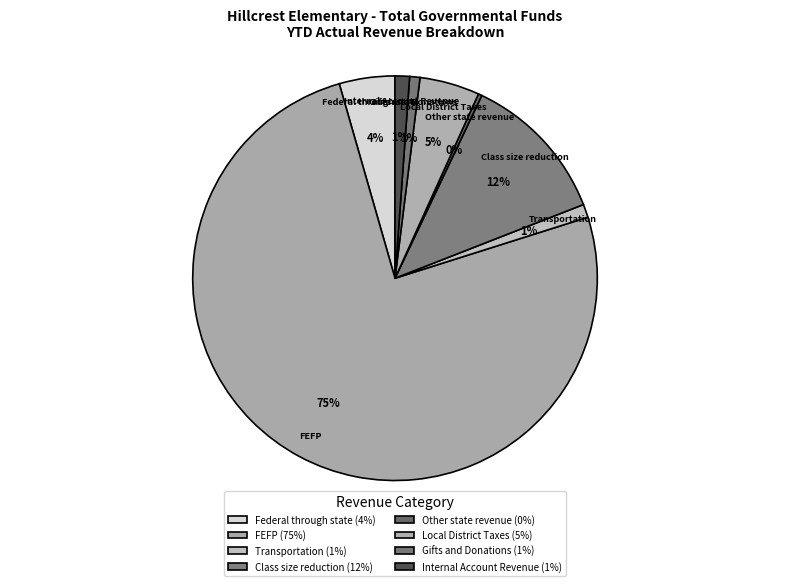

Does any single category account for the majority?

Yes